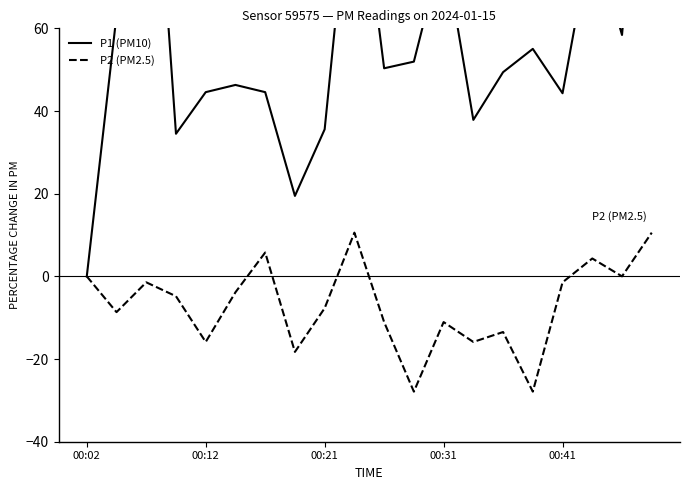

True or false: P1 (PM10) has more than 2 interior local peaks.

True